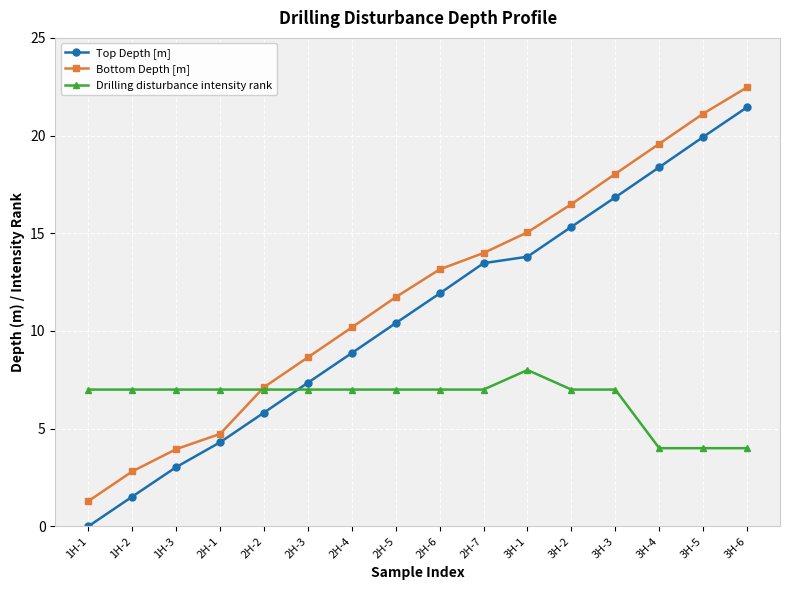

What is the sum of the Drilling disturbance intensity rank values at 3H-1 and 2H-2?

15.0